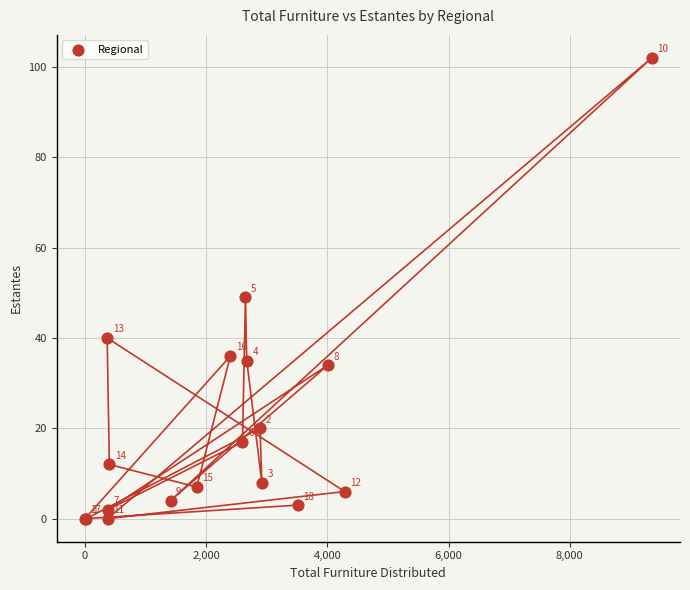

What Y value in the scatter plot is closest to 51?

49